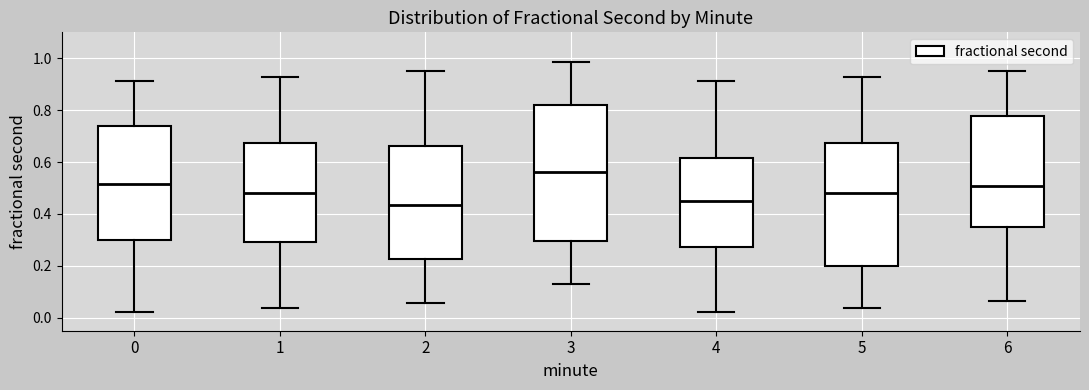

Where does the lower whisker of the box at x = 5 end on the y-axis? The values are not printed on the chart, so give them approximately, as read against the axis.

0.04